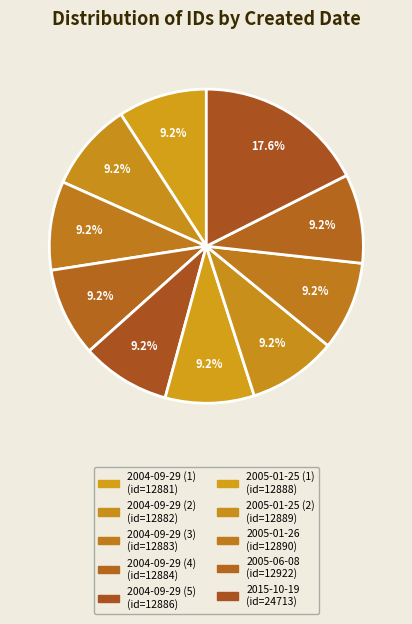

What is the total percentage of 2005-01-25 (2) and 2005-06-08?

18.3%